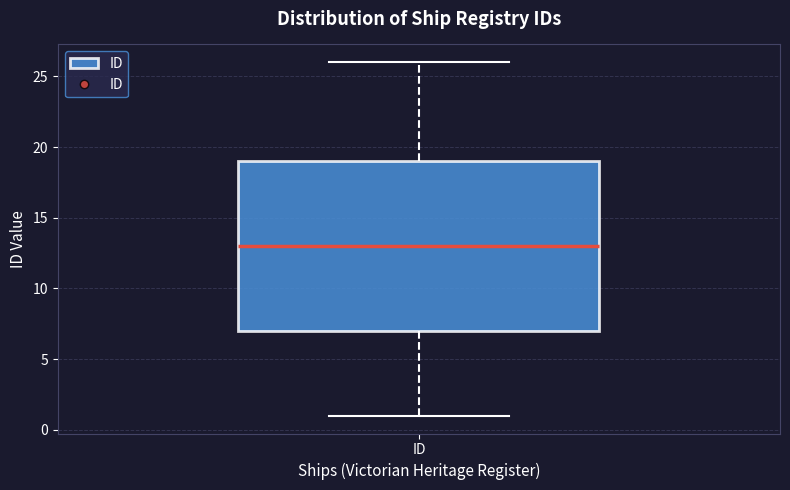

Transcribe this box plot: give where the median line is, the range the box spans, and where the two whiskers end, as read against the y-axis. The values are not printed on the chart, so give them approximately, as read against the axis.

median 13, box 7 to 19, whiskers 1 to 26